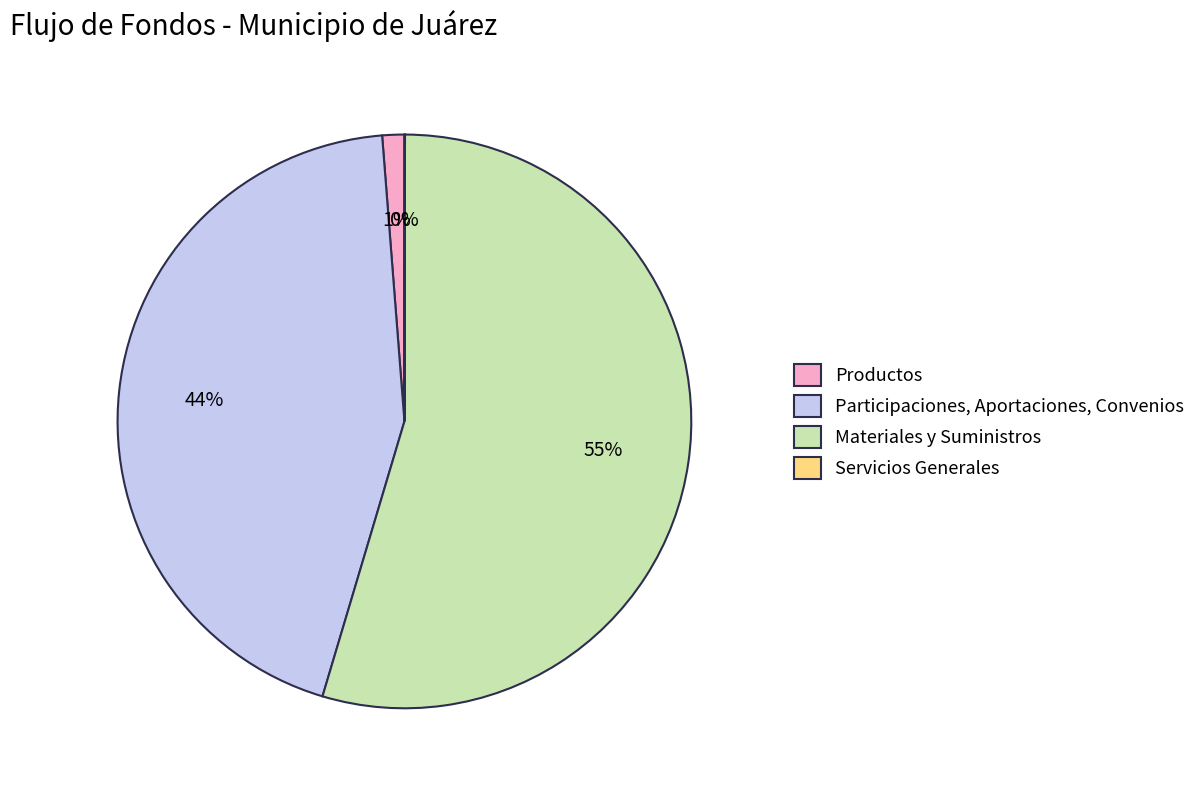

To the nearest percent, what is the difference between the Participaciones, Aportaciones, Convenios and Productos slice percentages?

43%